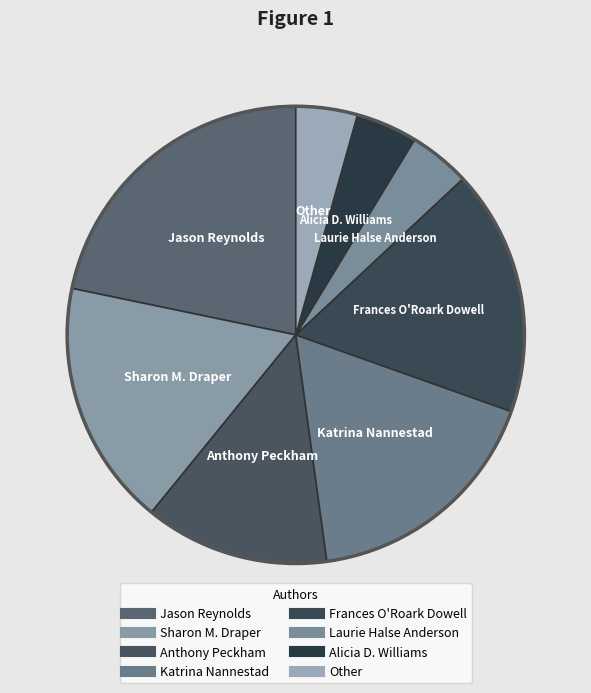

Count the number of slices in the pie.

8